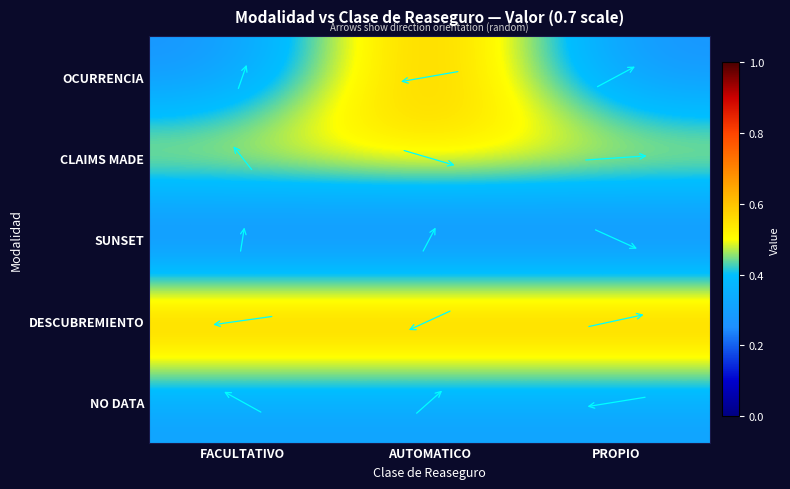

At which category does the chart reach its minimum across all series?

FACULTATIVO